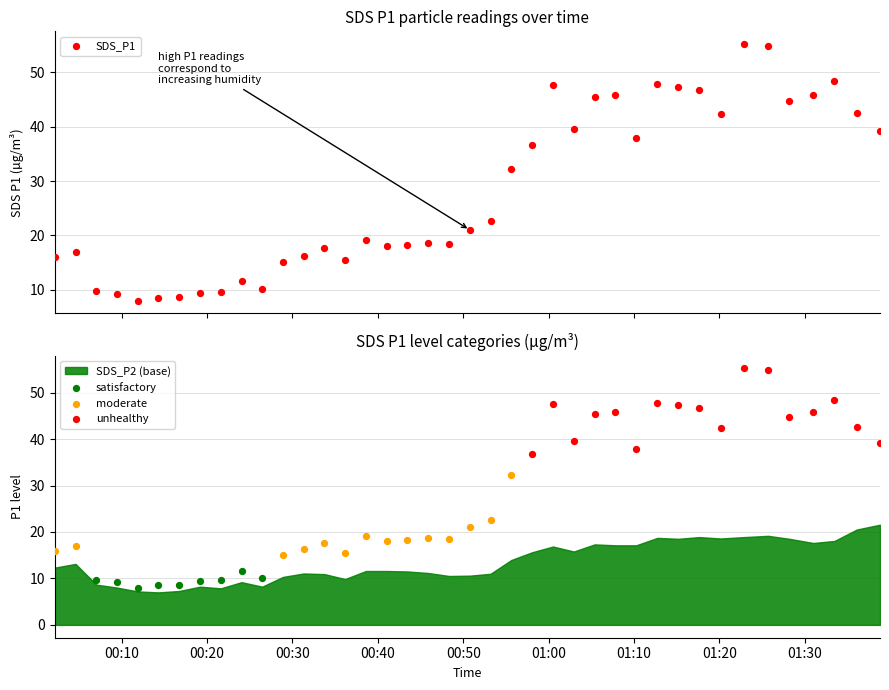

Which series reaches the minimum Y coordinate?

SDS_P1